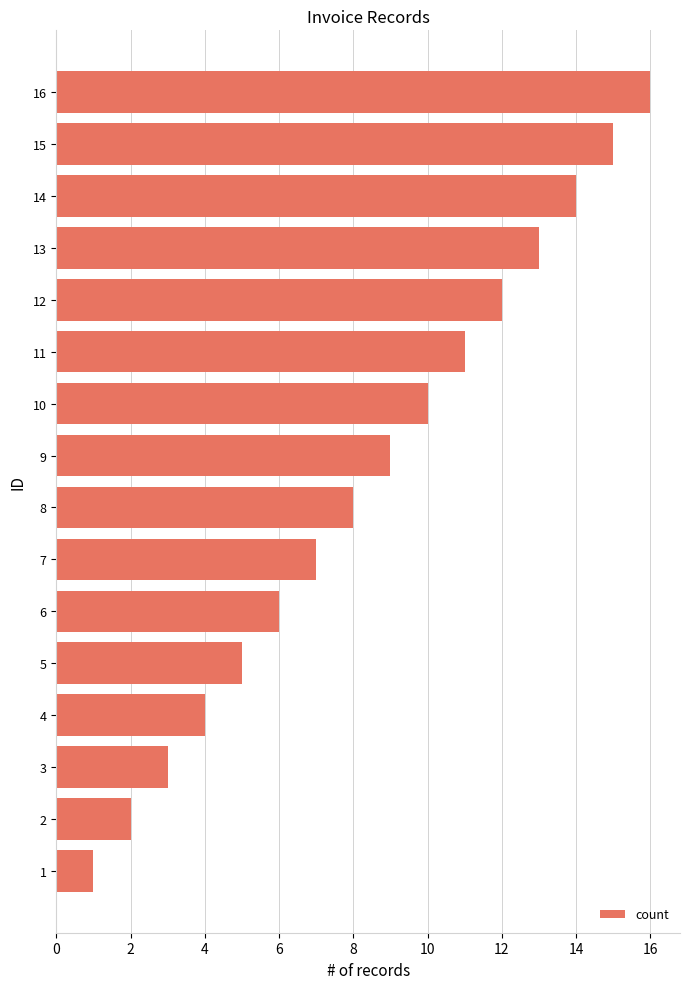

What is the sum of all values?

136